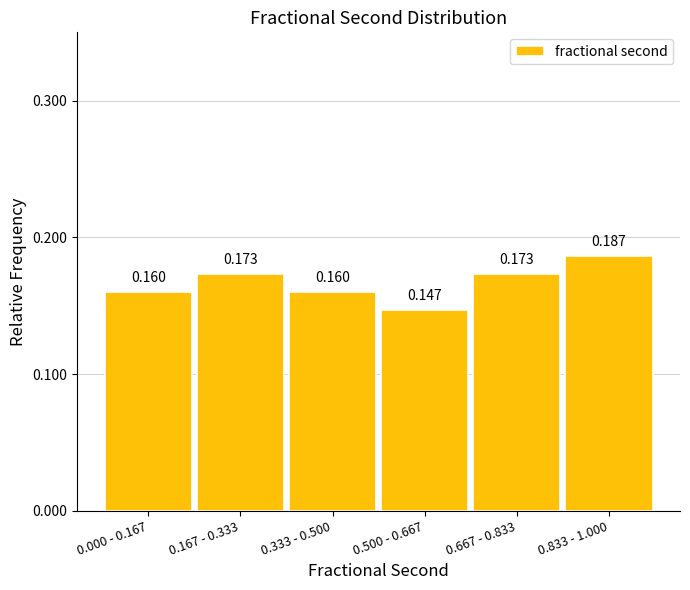

Count the number of categories in the chart.

6